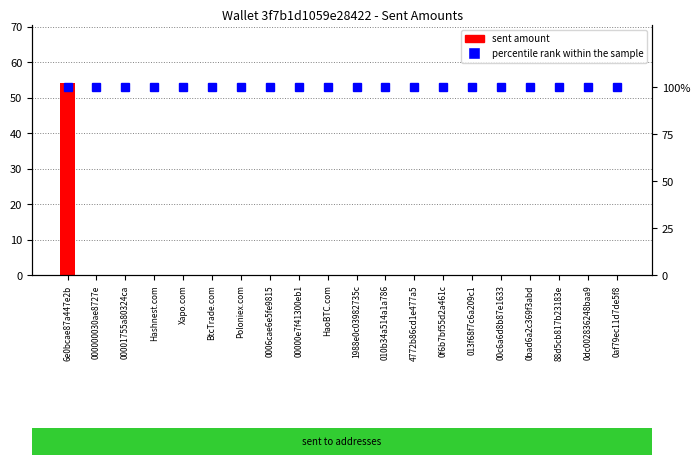

Reading right to left, transcribe all the data shown in this chart.

sent amount: 0.0	0.0	0.0	0.0	0.0	0.0	0.0	0.0	0.0	0.0	0.0	0.0	0.0	0.0	0.0	0.0	0.0	0.0	0.0	54.2
percentile rank within the sample: 100.0	100.0	100.0	100.0	100.0	100.0	100.0	100.0	100.0	100.0	100.0	100.0	100.0	100.0	100.0	100.0	100.0	100.0	100.0	100.0